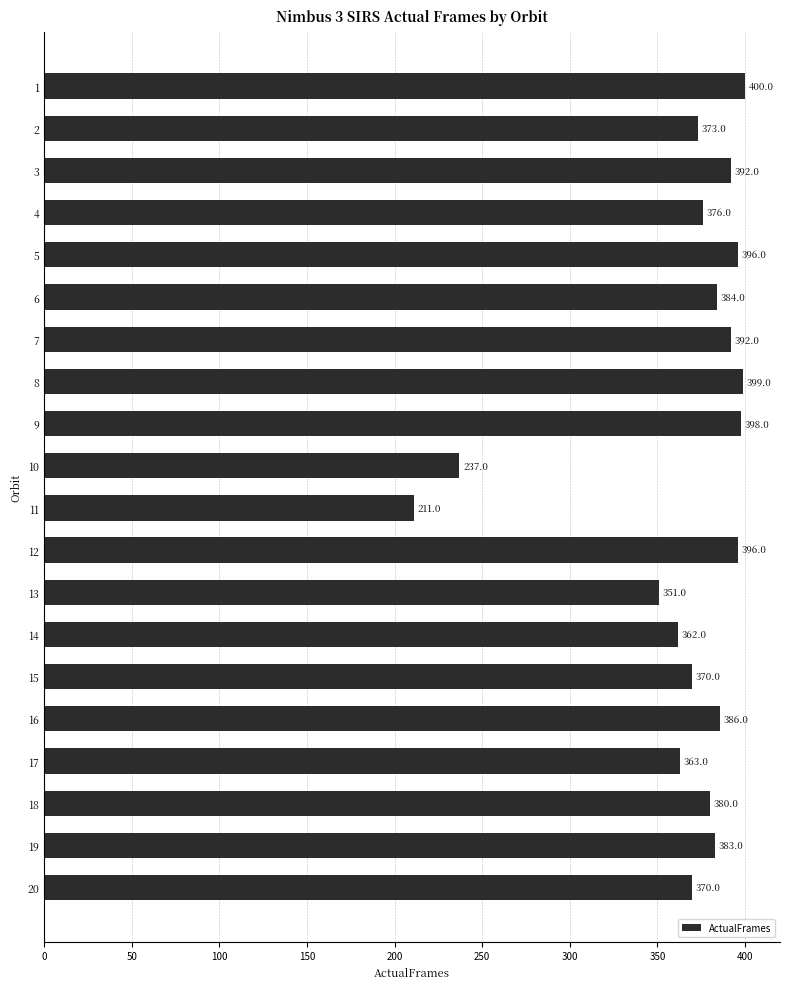

What is the value of the 20th bar from the top?

370